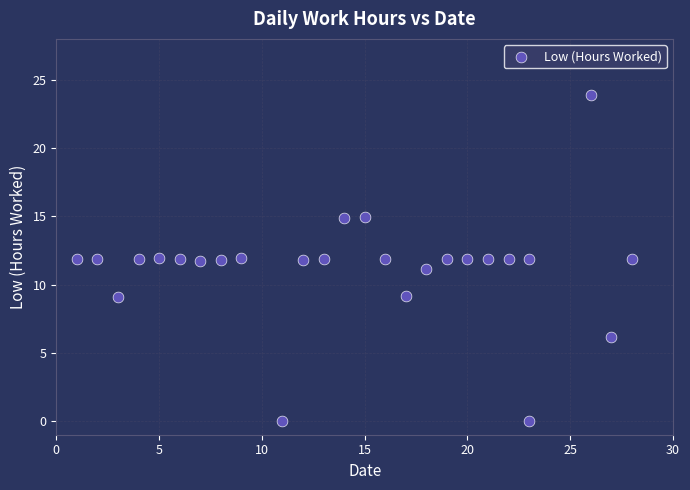

What is the range of Y values (max minus min)?

23.9